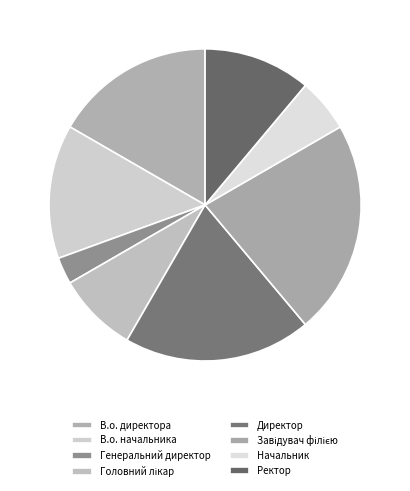

To the nearest percent, what is the combined percentage of В.о. директора and Ректор?

28%